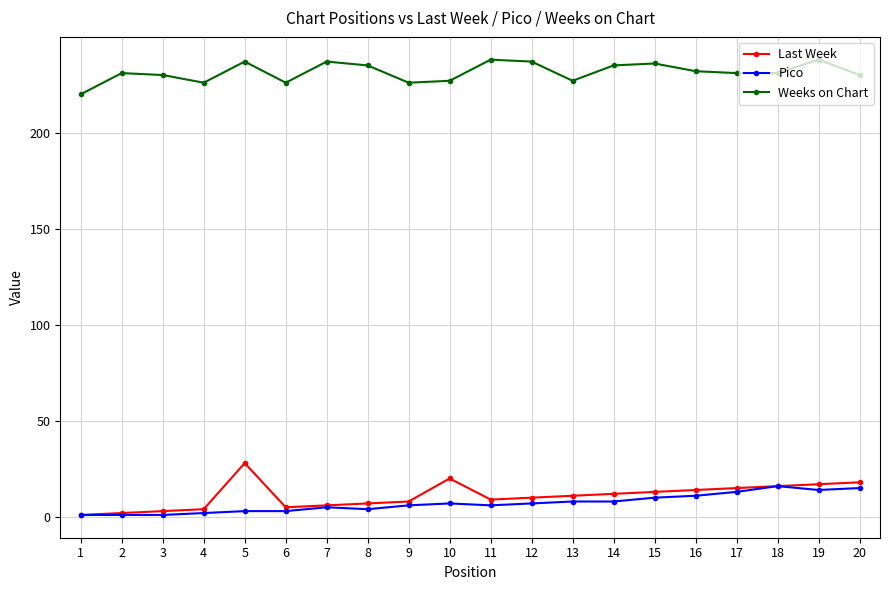

Which series has the widest spread of values?

Last Week